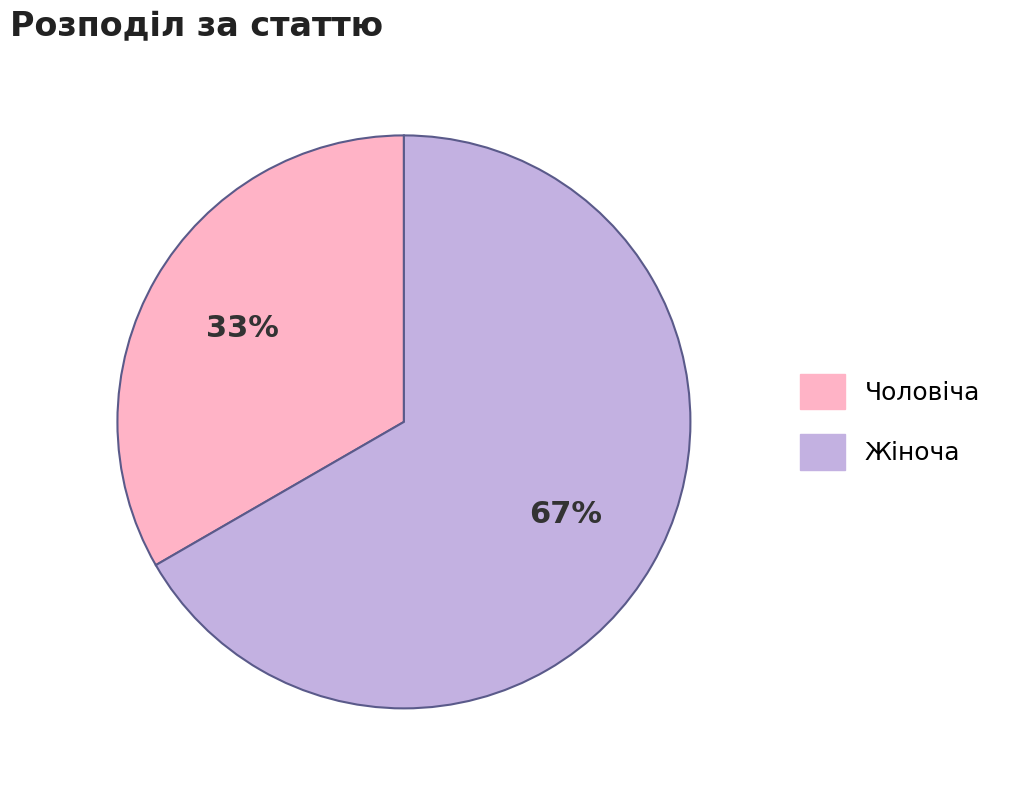

Is there a majority slice in this chart?

Yes